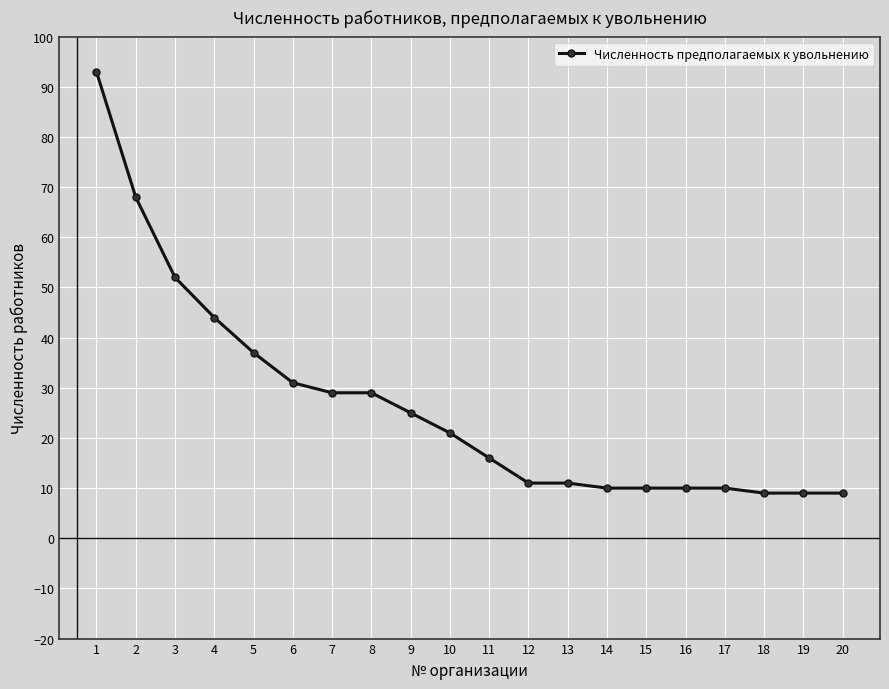

What is the value of the 14th point from the left?

10